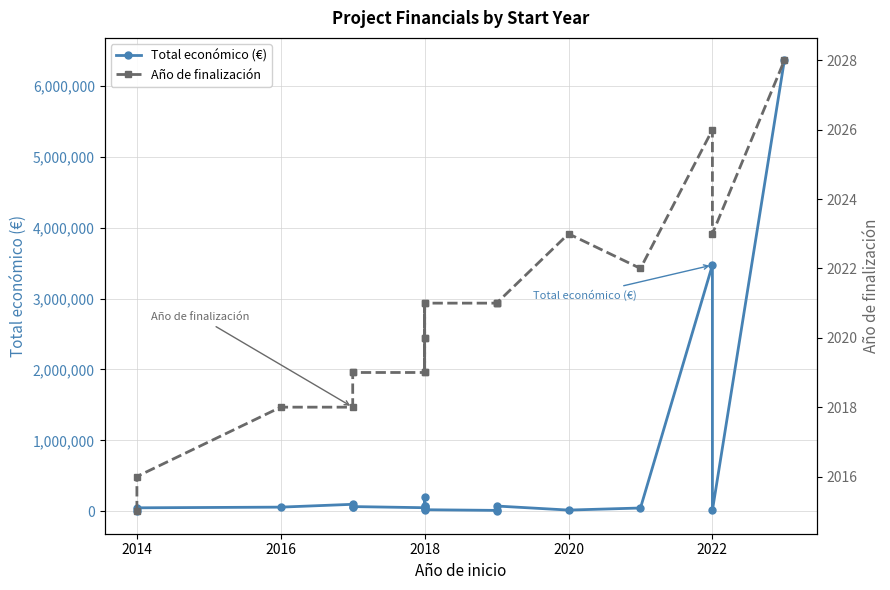

Count the number of categories in the chart.

20